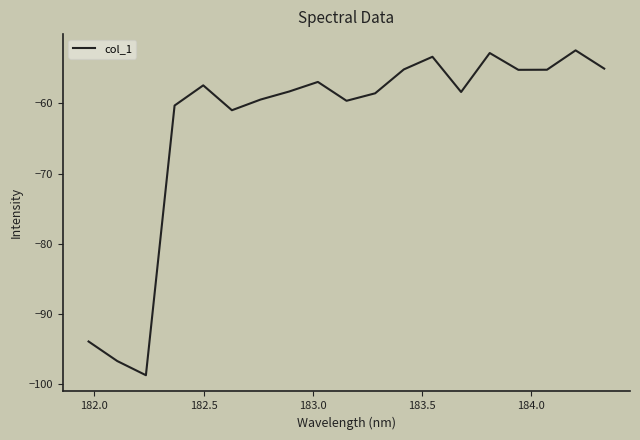

What is the maximum value shown in the chart?

-52.5